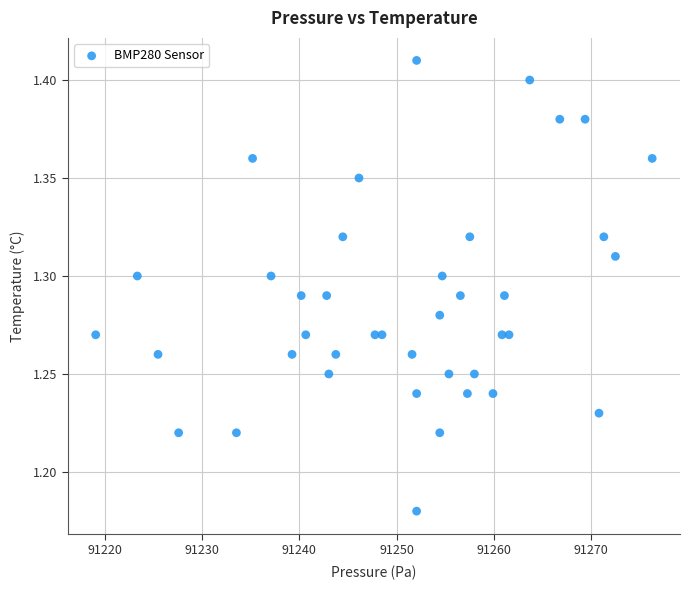

What is the range of X values (max minus min)?

57.2